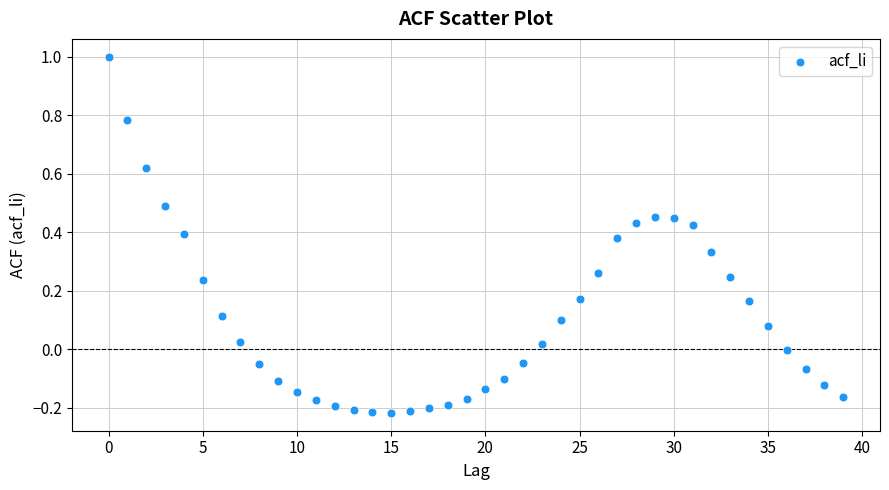

What is the range of Y values (max minus min)?

1.2